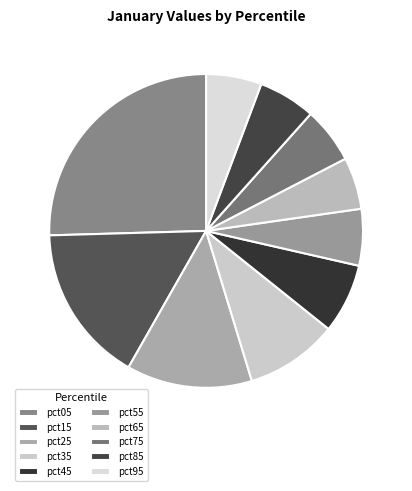

What portion of the pie excludes pct95?

94.3%